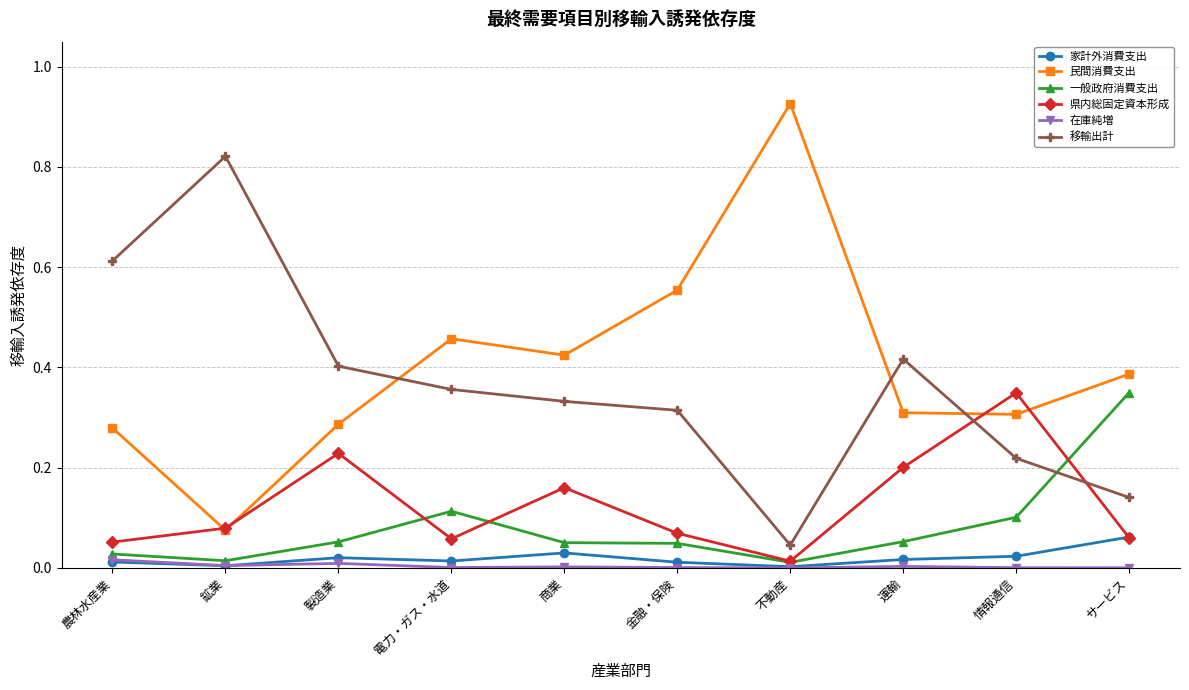

True or false: 民間消費支出 has a value of 0.3 at 運輸.

True